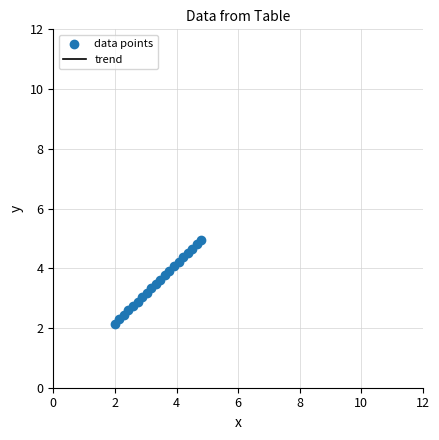

What is the smallest value displayed?

2.1